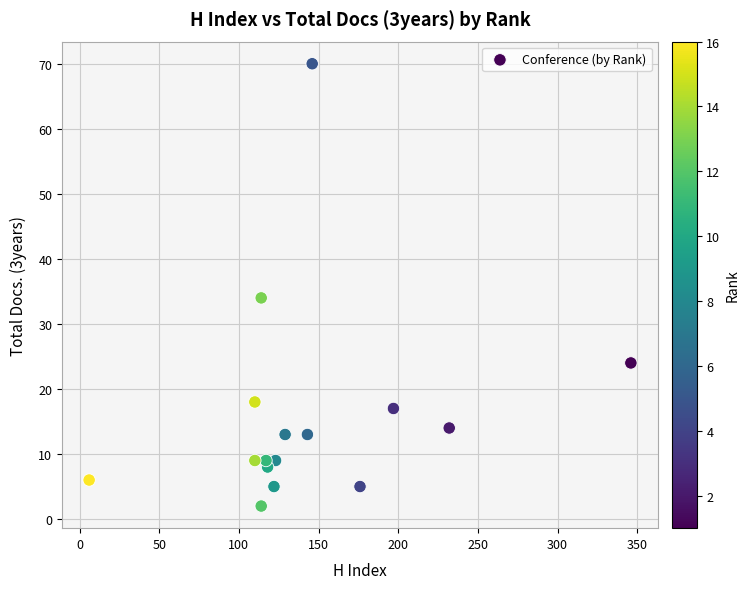

What is the range of X values (max minus min)?

340